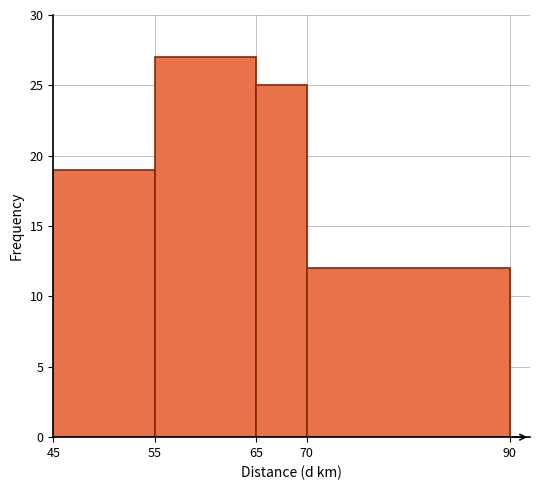

Reading left to right, transcribe this chart: for each bar, give the range it covers on the x-axis and its height. The values are not printed on the chart, so give them approximately, as read against the axis.

45 to 55: 19
55 to 65: 27
65 to 70: 25
70 to 90: 12